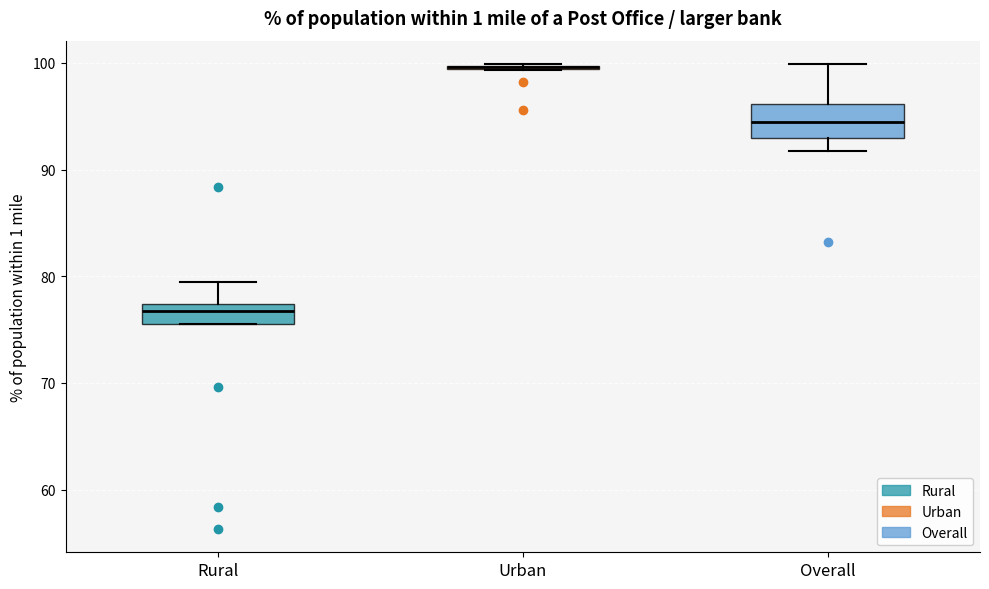

Comparing the boxes themselves (not the whiskers), which one is the tallest?

Overall